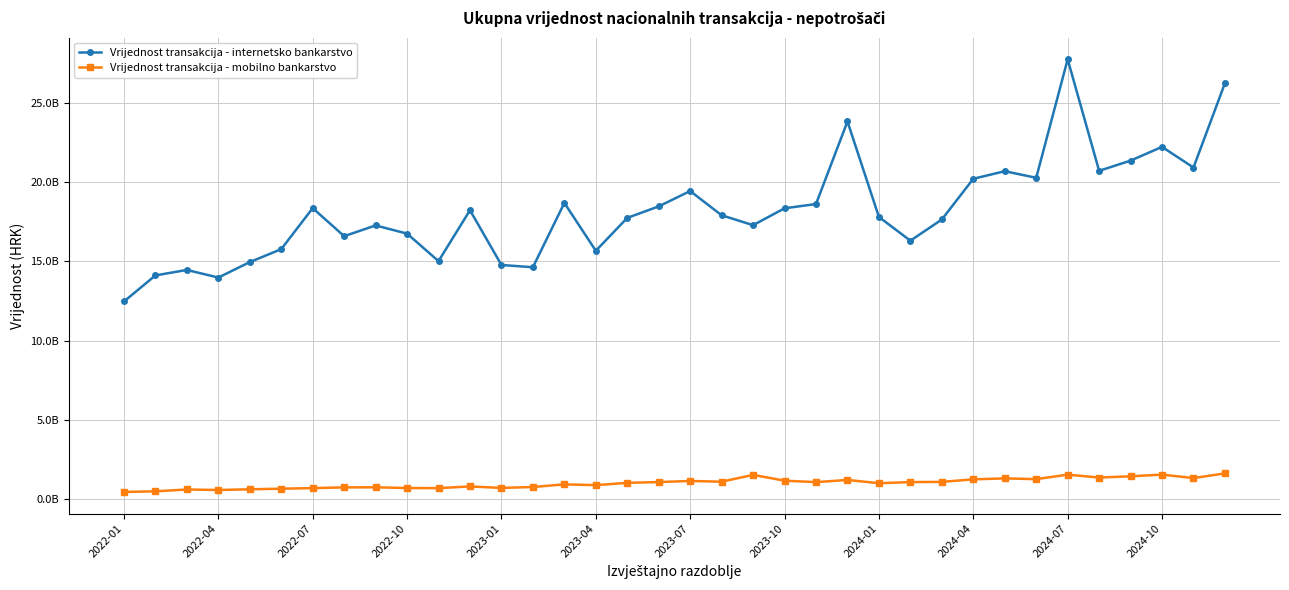

Is this an area chart (filled region under the line)?

No